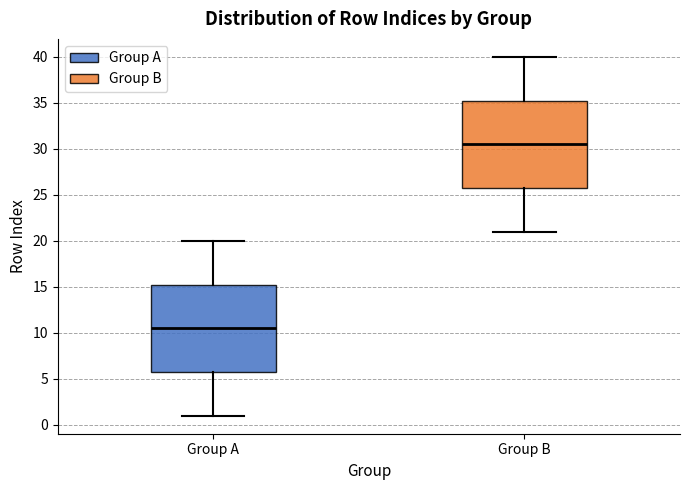

Where does the lower whisker of the box for Group A end on the y-axis? The values are not printed on the chart, so give them approximately, as read against the axis.

1.0